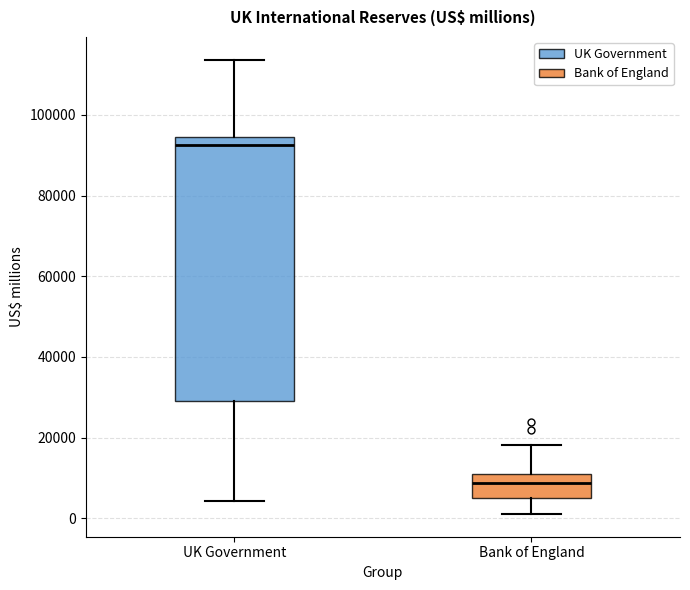

Reading left to right, read every box against the y-axis: the position of its median line, the range the box covers, and the ends of its whiskers. The values are not printed on the chart, so give them approximately, as read against the axis.

UK Government: median 92000, box 30000 to 94000, whiskers 4000 to 114000
Bank of England: median 8000, box 4000 to 10000, whiskers 2000 to 18000